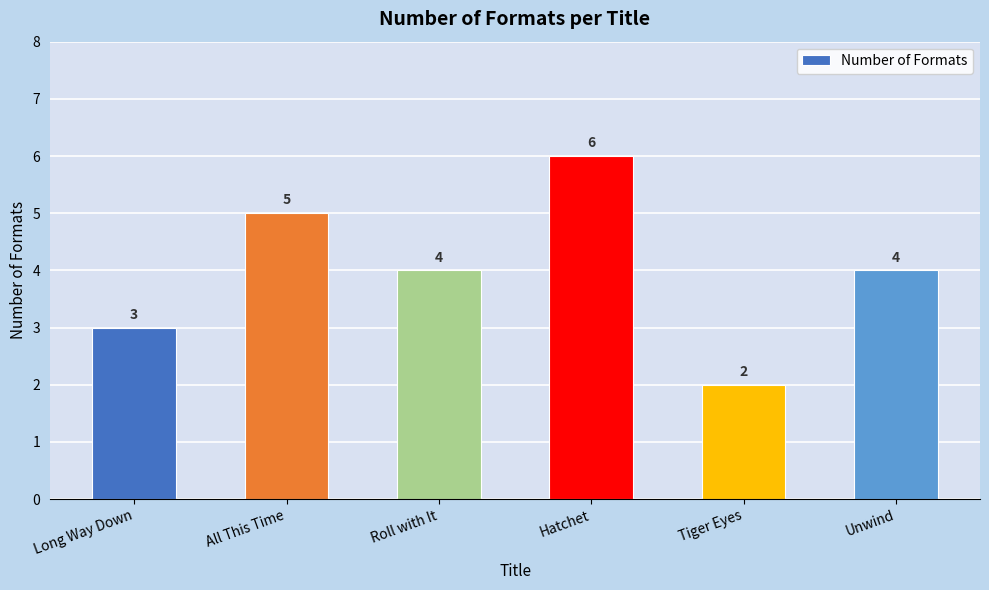

At which category does the chart reach its minimum across all series?

Tiger Eyes